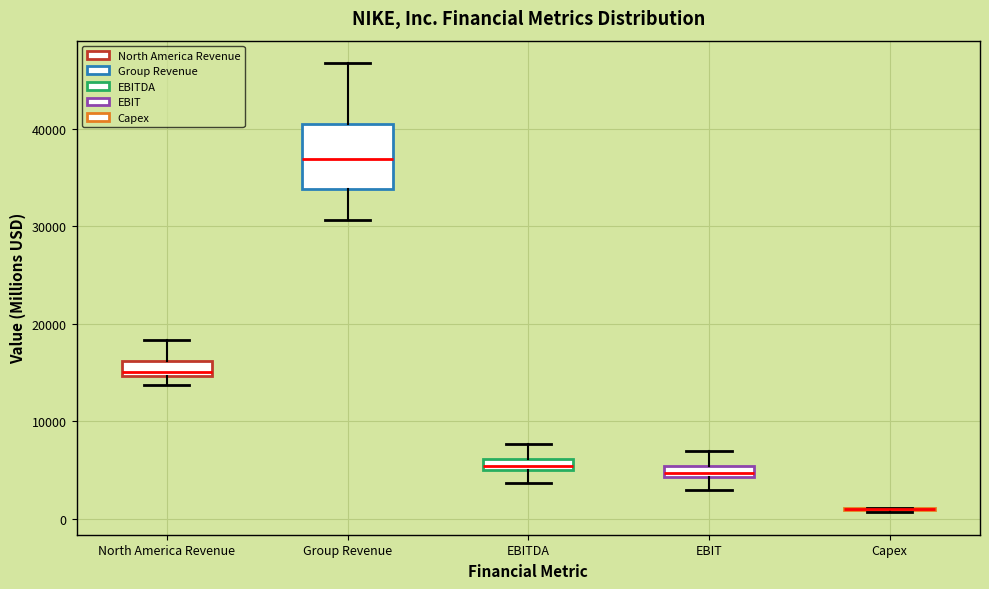

Comparing the boxes themselves (not the whiskers), which one is the tallest?

Group Revenue